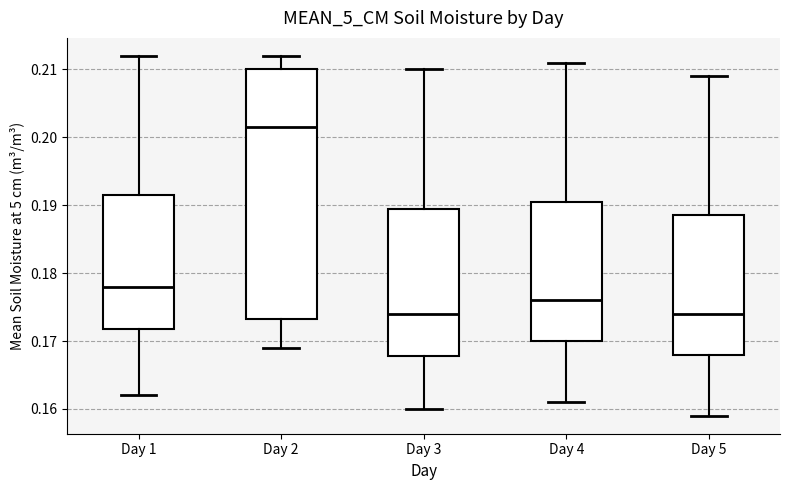

Which box is the tallest, from its lower edge to its upper edge?

Day 2